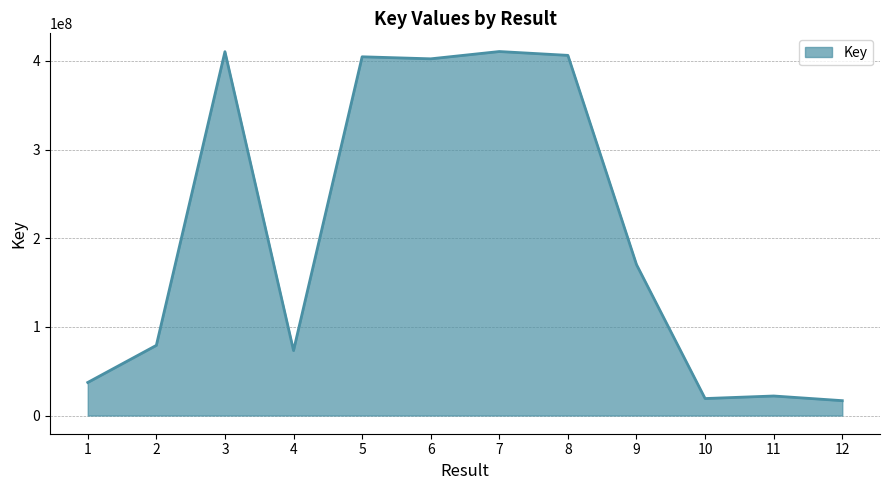

What is the change in value from 2 to 11?

-57119440